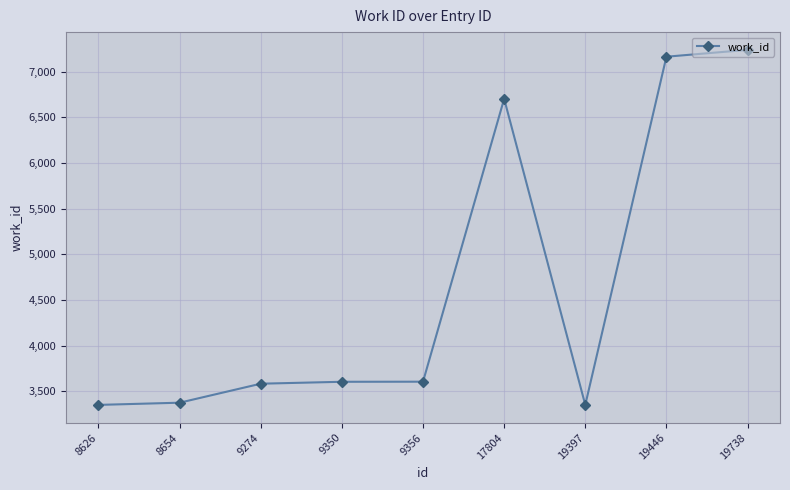

The value at 19738 is 12155. True or false?

False